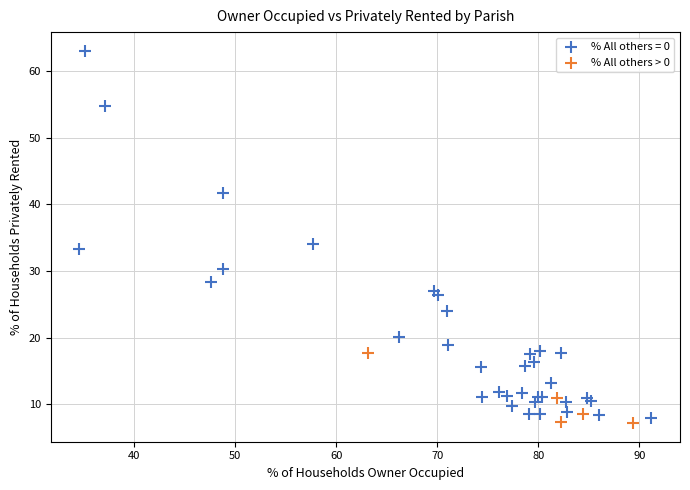

Which series has the widest spread of Y values?

% All others = 0